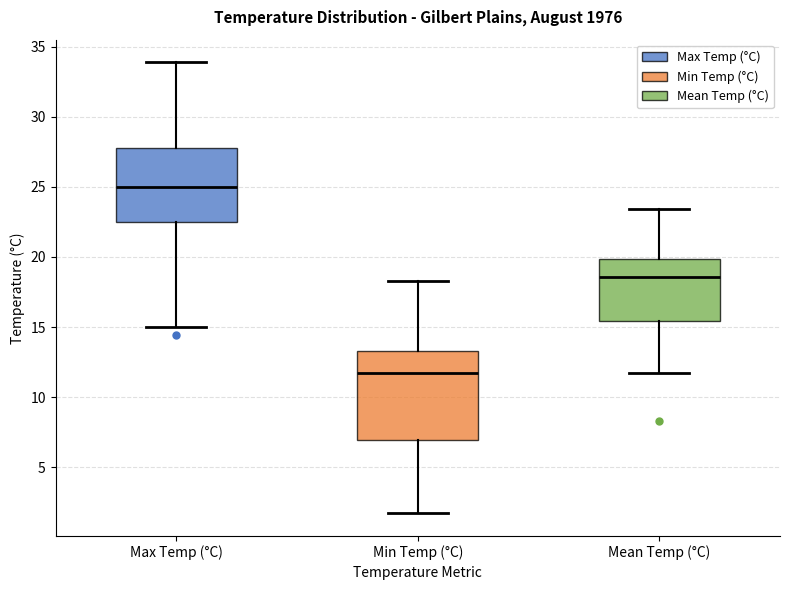

Reading left to right, read every box against the y-axis: the position of its median line, the range the box covers, and the ends of its whiskers. The values are not printed on the chart, so give them approximately, as read against the axis.

Max Temp (°C): median 25.0, box 22.5 to 28.0, whiskers 15.0 to 34.0
Min Temp (°C): median 11.5, box 7.0 to 13.5, whiskers 1.5 to 18.5
Mean Temp (°C): median 18.5, box 15.5 to 20.0, whiskers 11.5 to 23.5